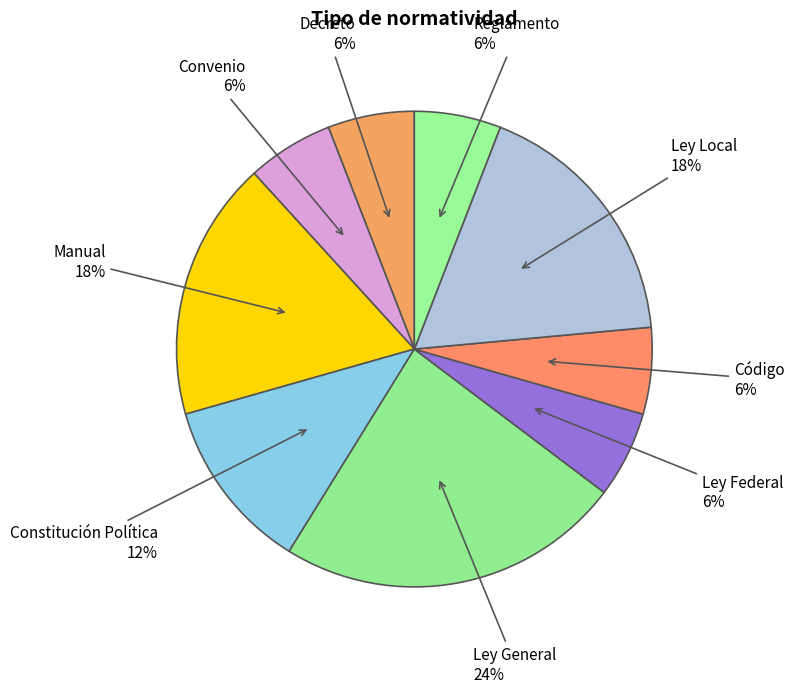

To the nearest percent, what is the combined percentage of Convenio and Constitución Política?

18%